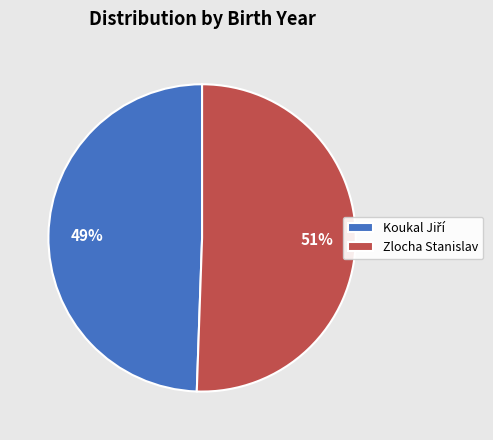

Is there any slice that represents more than half of the pie?

Yes